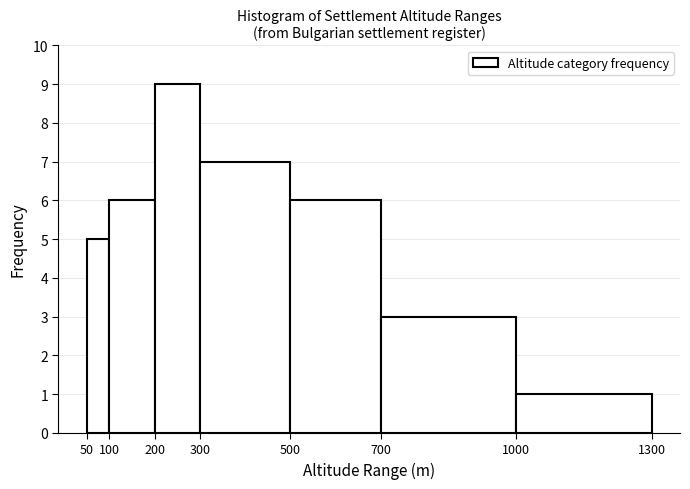

How tall is the bar that spans 50 to 100 on the x-axis? The values are not printed on the chart, so give them approximately, as read against the axis.

5